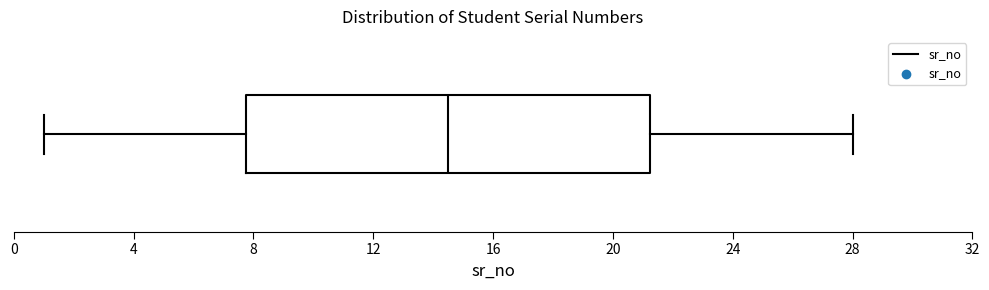

Read this box plot against the x-axis: the position of the median line, the range covered by the box, and the ends of both whiskers. The values are not printed on the chart, so give them approximately, as read against the axis.

median 14.5, box 8.0 to 21.5, whiskers 1.0 to 28.0